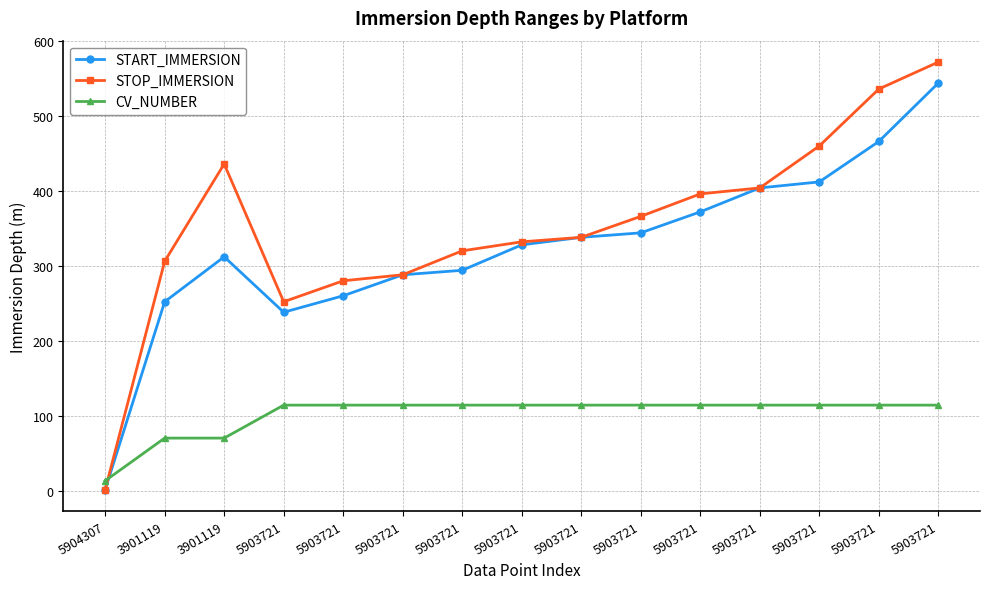

Which label corresponds to the largest value in the chart?

5903721